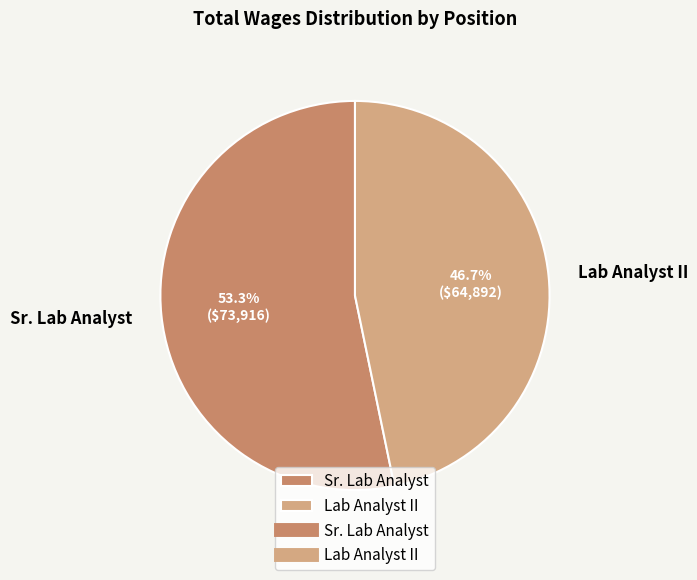

To the nearest percent, what is the difference between the Lab Analyst II and Sr. Lab Analyst slice percentages?

7%